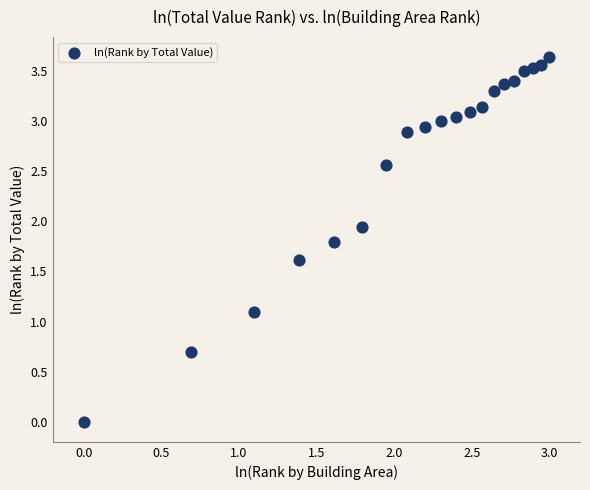

What Y value in the scatter plot is closest to 1?

1.1